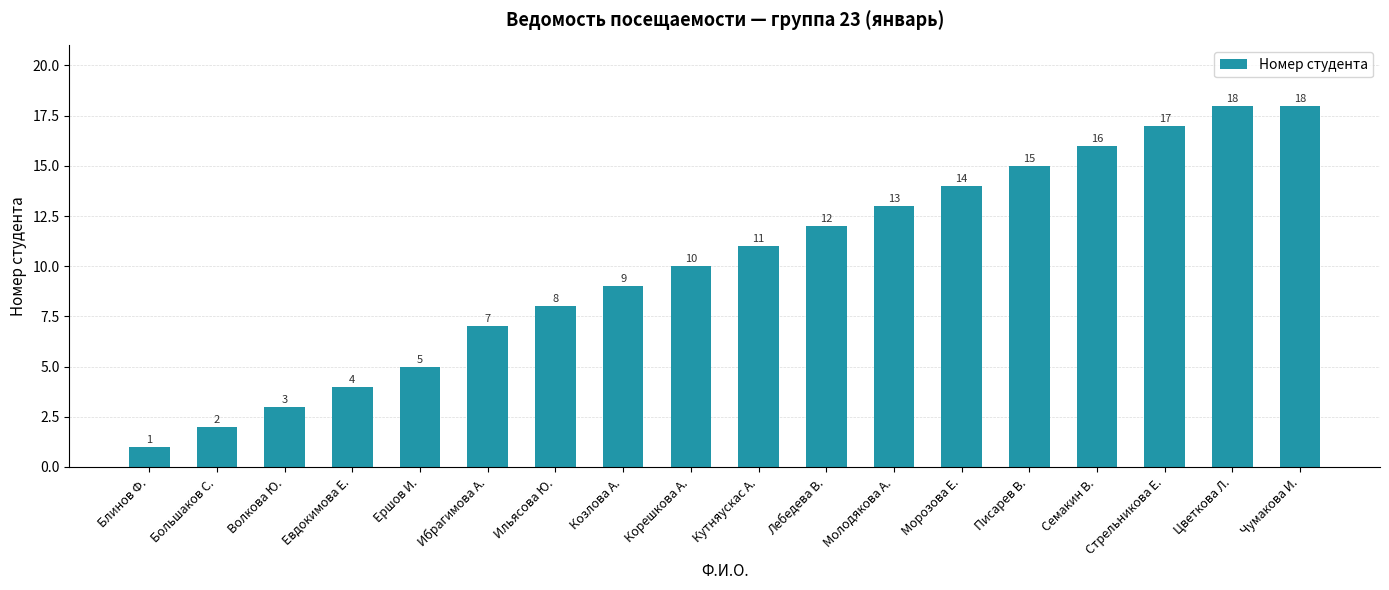

What is the value of the 10th bar from the left?

11